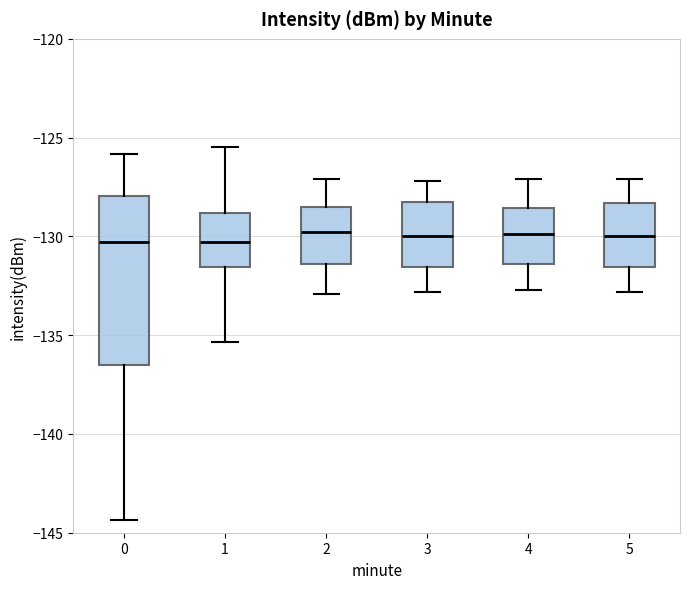

Reading left to right, read every box against the y-axis: the position of its median line, the range the box covers, and the ends of its whiskers. The values are not printed on the chart, so give them approximately, as read against the axis.

0: median -130.5, box -136.5 to -128.0, whiskers -144.5 to -126.0
1: median -130.5, box -131.5 to -129.0, whiskers -135.5 to -125.5
2: median -130.0, box -131.5 to -128.5, whiskers -133.0 to -127.0
3: median -130.0, box -131.5 to -128.0, whiskers -133.0 to -127.0
4: median -130.0, box -131.5 to -128.5, whiskers -132.5 to -127.0
5: median -130.0, box -131.5 to -128.5, whiskers -133.0 to -127.0